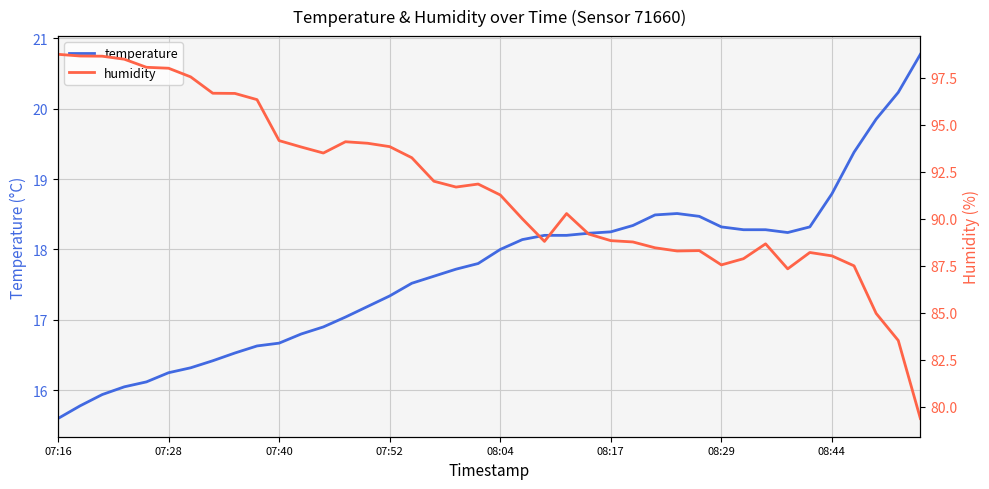

What is the highest value of the temperature series?

20.8